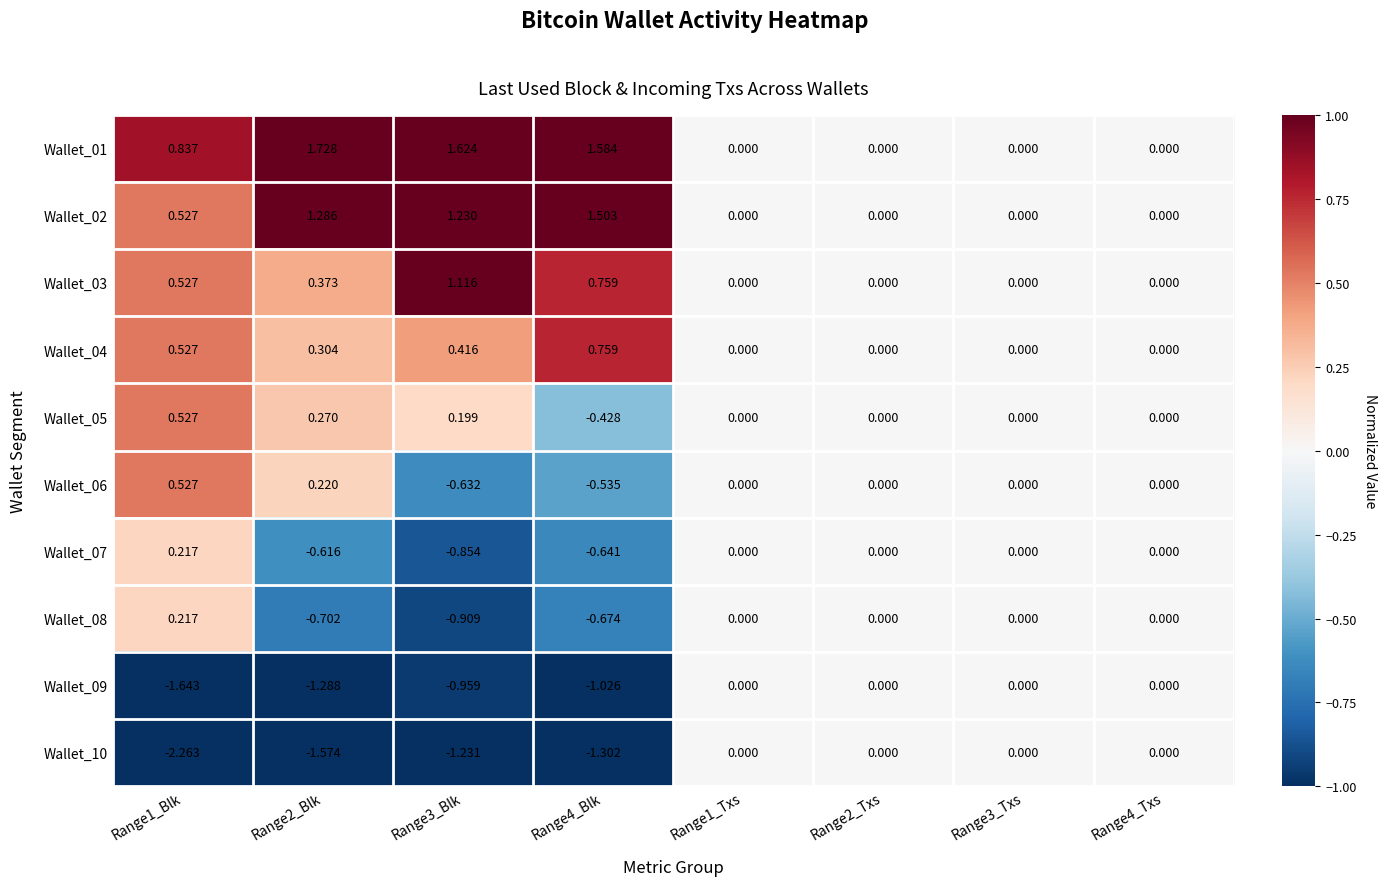

How many values in the Wallet_09 series are below 0?

4